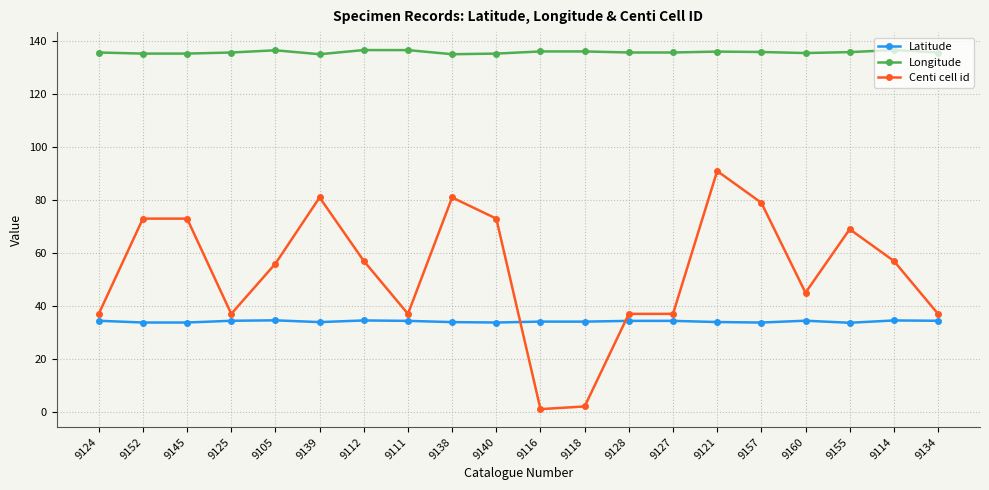

True or false: Longitude and Centi cell id intersect in this chart.

False